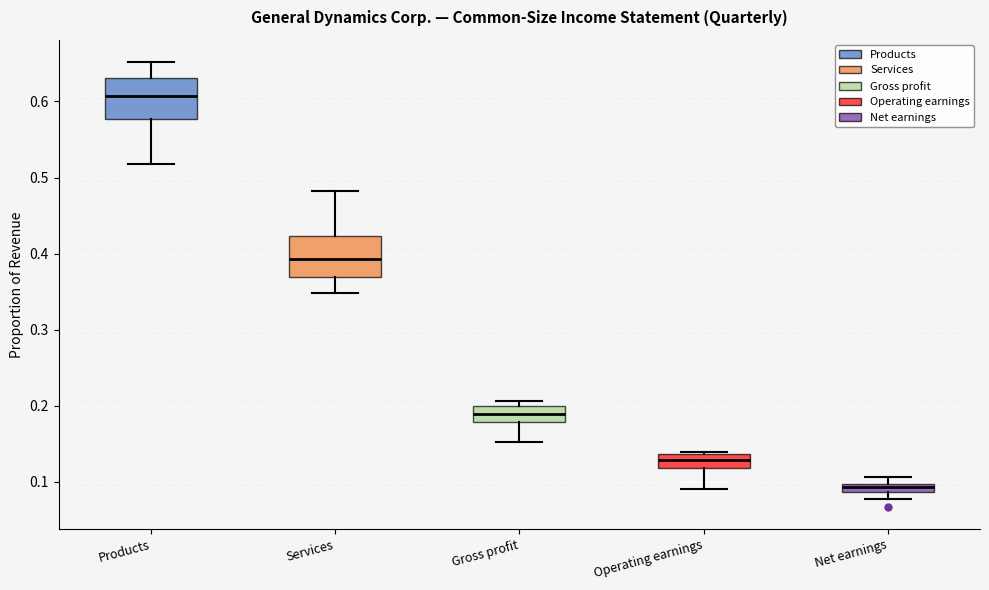

Where is the upper edge of the box for Gross profit on the y-axis? The values are not printed on the chart, so give them approximately, as read against the axis.

0.20